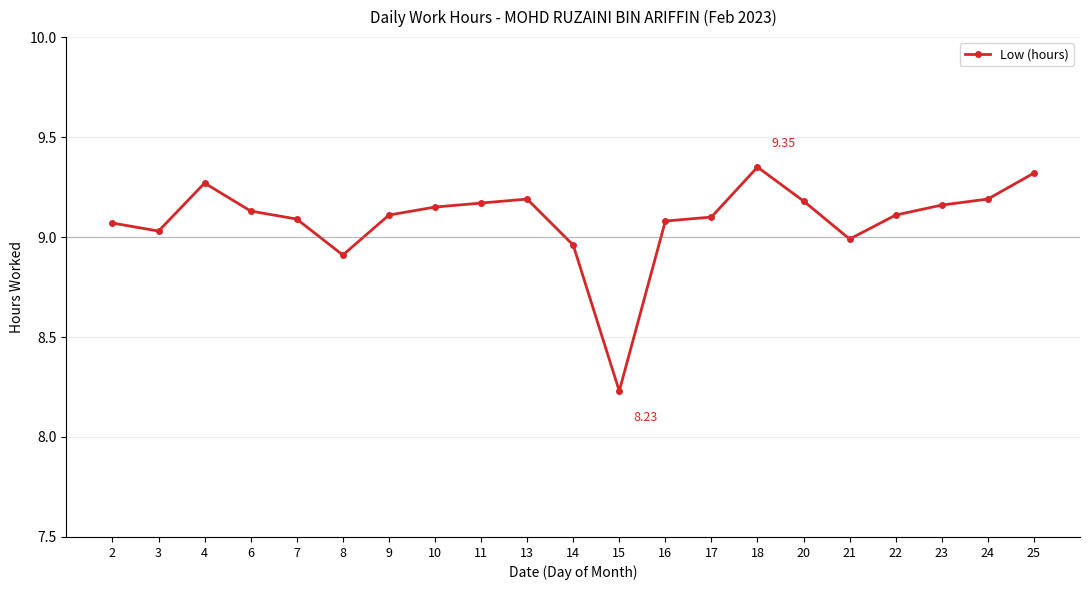

Where is the first local maximum?

4